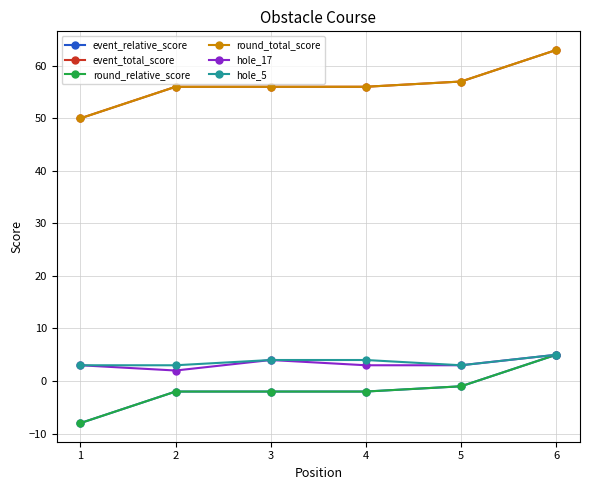

True or false: hole_17 has a value of 5 at 1.

False